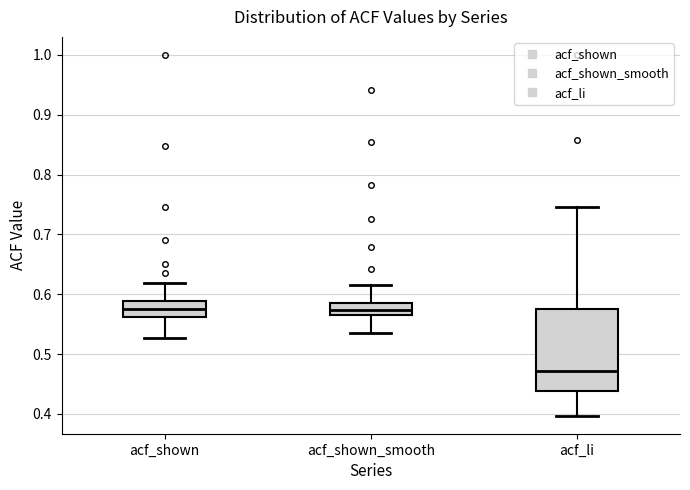

Which box's median line is the lowest?

acf_li